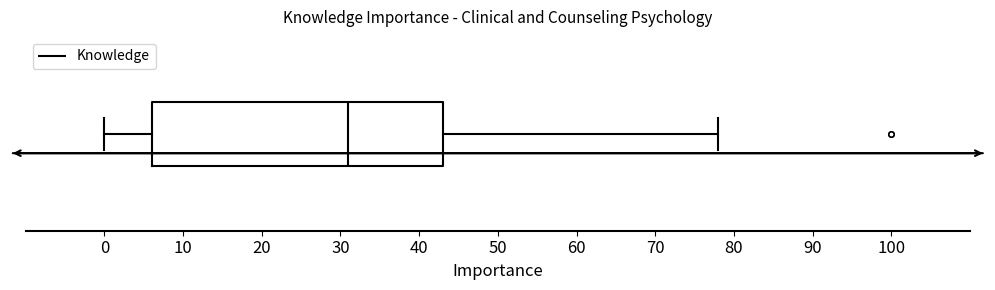

Read this box plot against the x-axis: the position of the median line, the range covered by the box, and the ends of both whiskers. The values are not printed on the chart, so give them approximately, as read against the axis.

median 31, box 6 to 43, whiskers 0 to 78